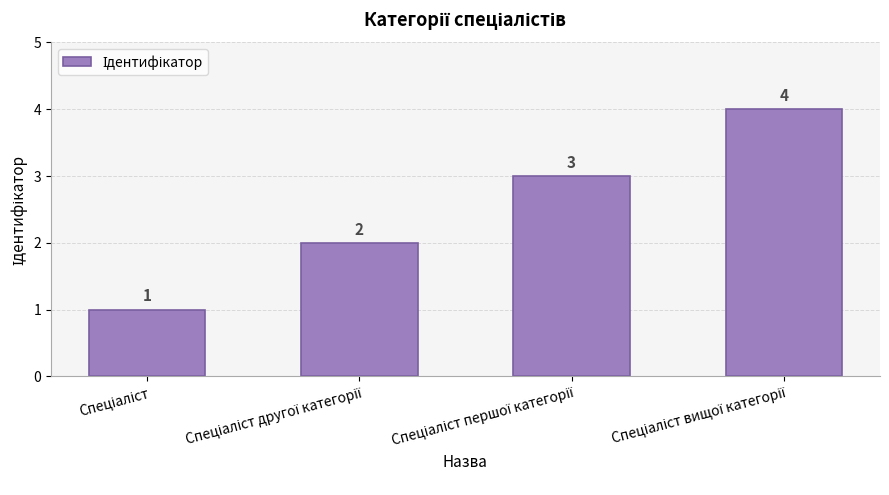

What is the value of the 2nd bar from the left?

2